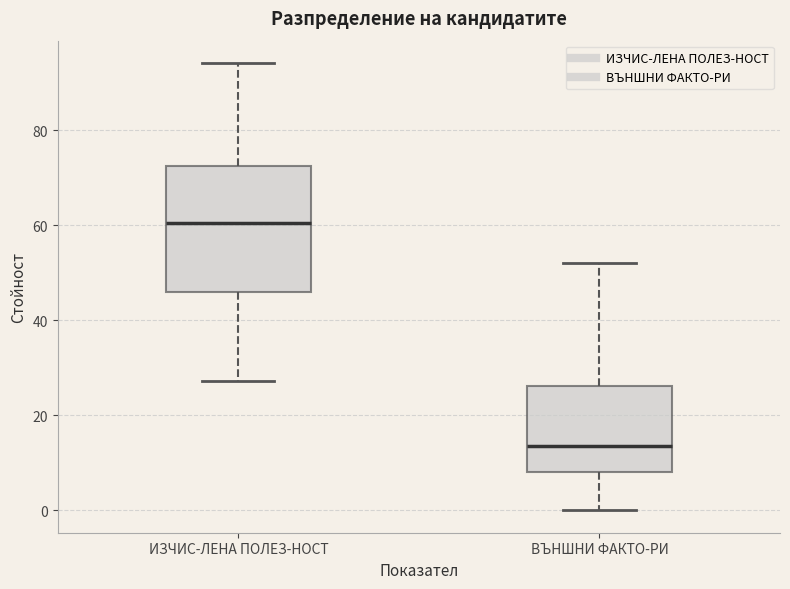

Comparing the boxes themselves (not the whiskers), which one is the tallest?

ИЗЧИС-ЛЕНА ПОЛЕЗ-НОСТ